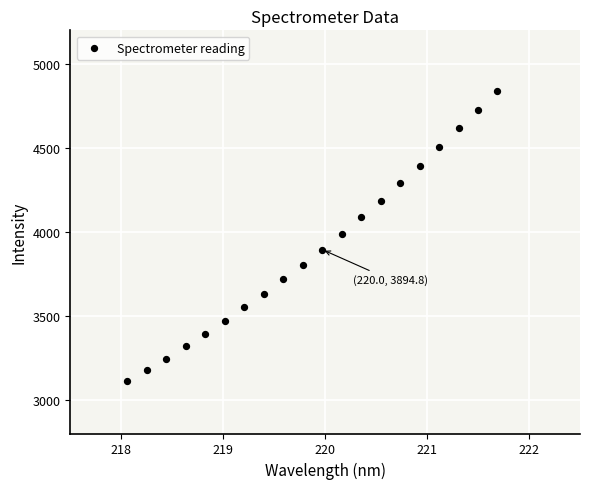

What is the range of X values (max minus min)?

3.6